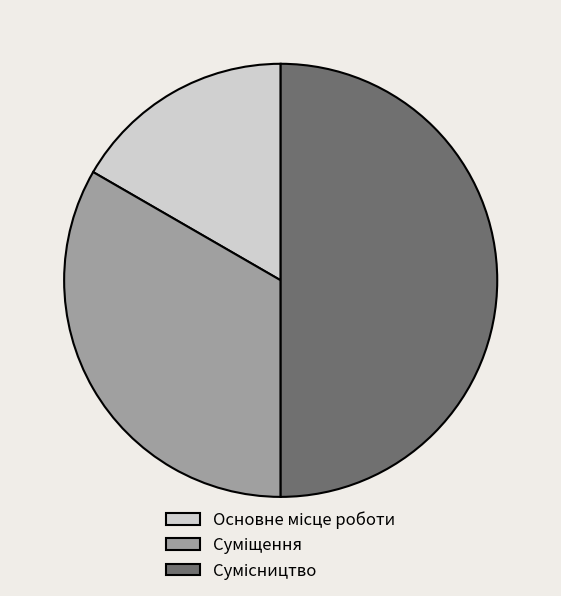

True or false: Сумісництво accounts for 50% of the total.

True